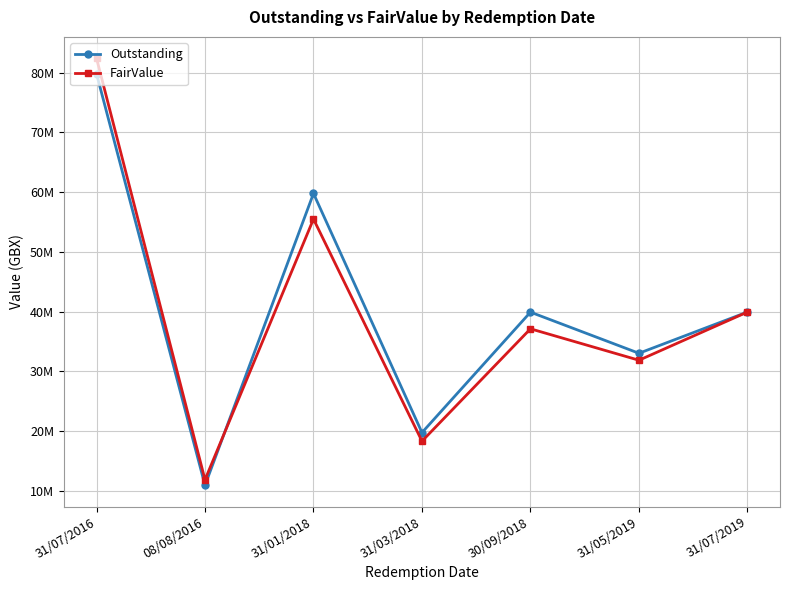

Reading left to right, what are all the values shown in this chart?

Outstanding: 79830923	10961146	59793881	19772582	39929660	33047933	39951303
FairValue: 82425428	11878899	55512250	18336328	37142950	31883500	39951303